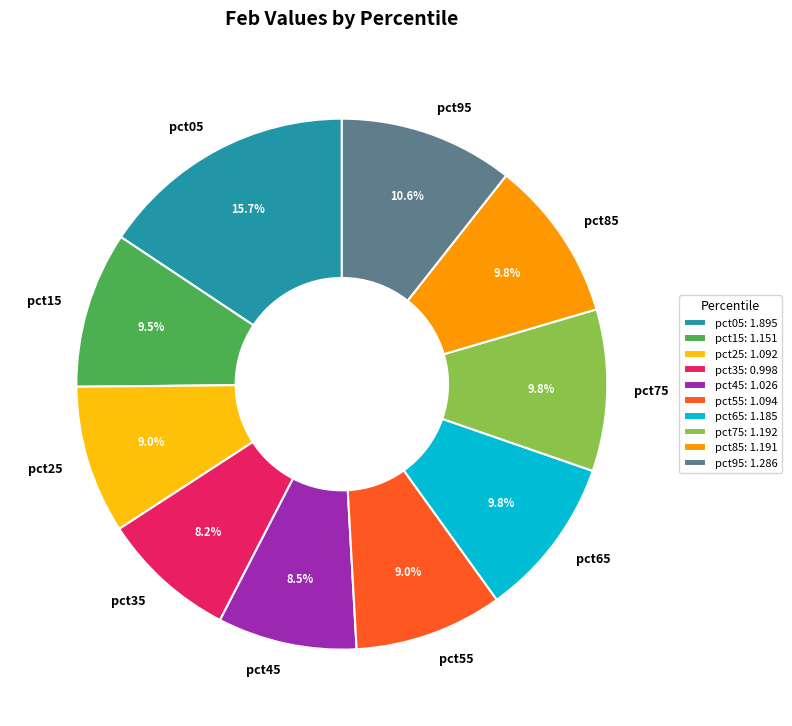

Which category has the biggest portion of the pie?

pct05